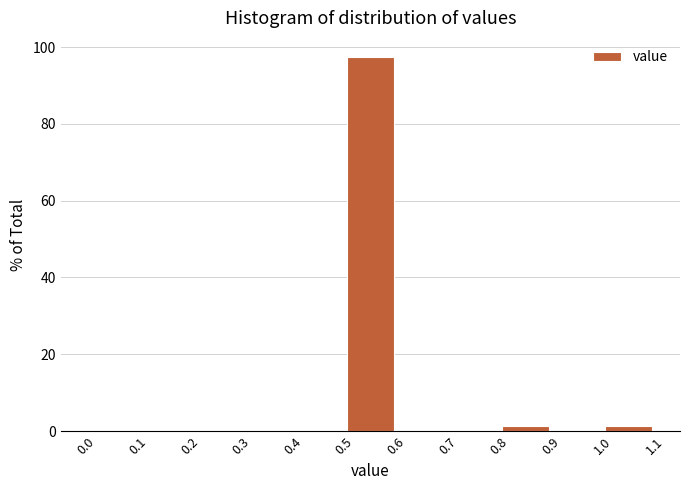

Reading left to right, transcribe this chart: for each bar, give the range it covers on the x-axis and its height. The values are not printed on the chart, so give them approximately, as read against the axis.

0.0 to 0.1: 0
0.1 to 0.2: 0
0.2 to 0.3: 0
0.3 to 0.4: 0
0.4 to 0.5: 0
0.5 to 0.6: 98
0.6 to 0.7: 0
0.7 to 0.8: 0
0.8 to 0.9: under 2
0.9 to 1.0: 0
1.0 to 1.1: under 2